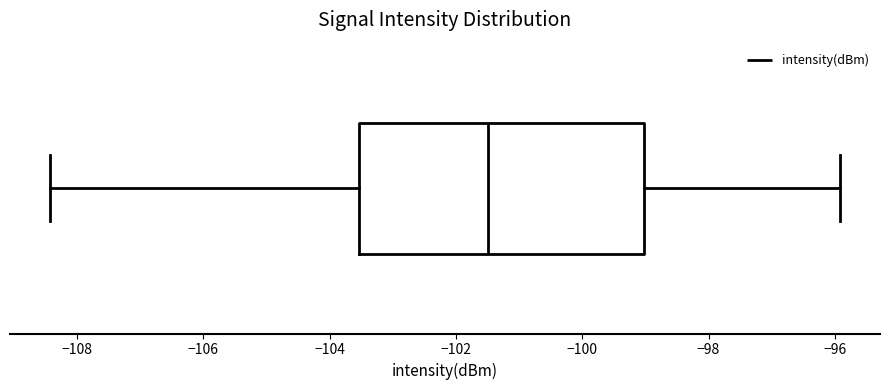

Read this box plot against the x-axis: the position of the median line, the range covered by the box, and the ends of both whiskers. The values are not printed on the chart, so give them approximately, as read against the axis.

median -101.4, box -103.6 to -99.0, whiskers -108.4 to -96.0